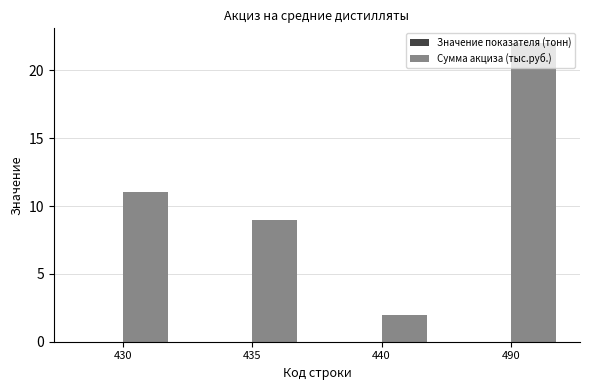

What is the change in value from 430 to 440?

-9